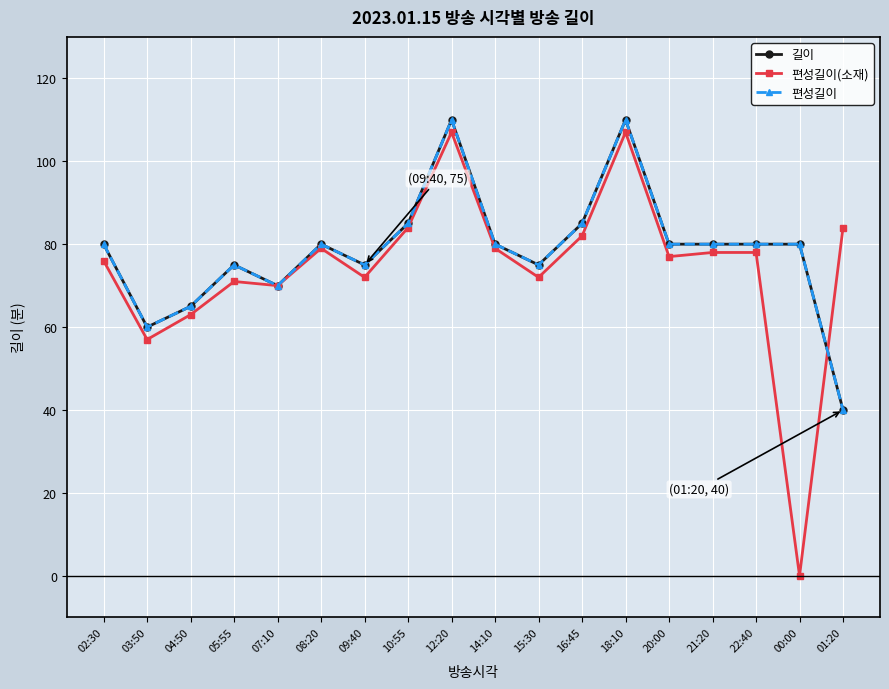

What is the difference between the highest and lowest values at 05:55?

4